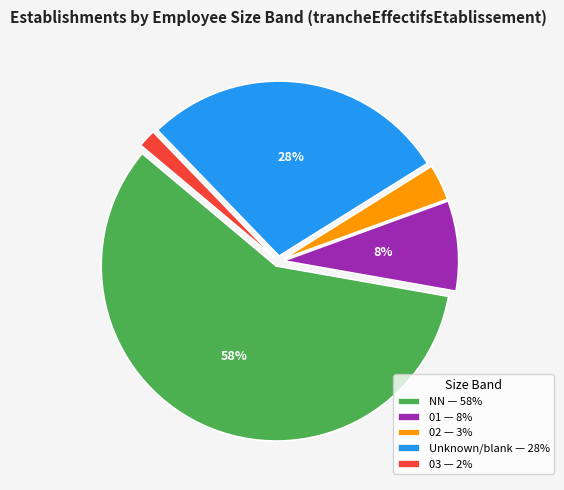

Which category accounts for the majority?

NN — 58%